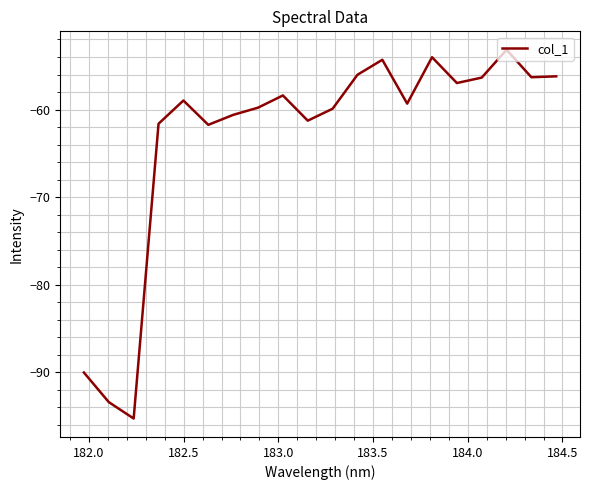

What is the minimum value shown in the chart?

-95.3